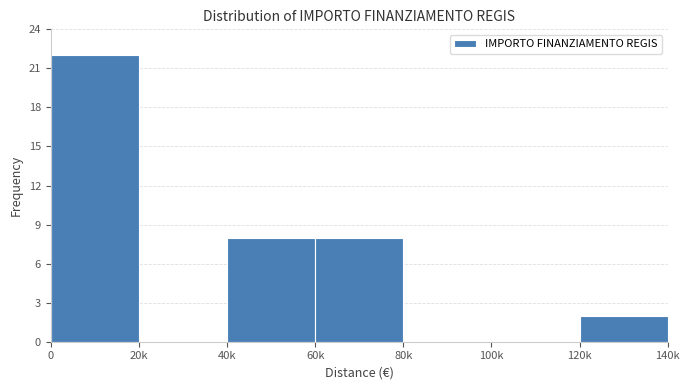

Reading left to right, extract all data points from this chart.

0=22	20k=0	40k=8	60k=8	80k=0	100k=0	120k=2